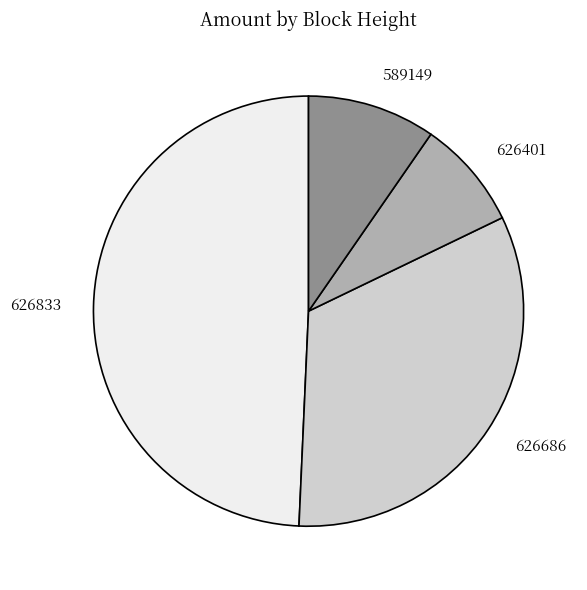

Combined, do 626686 and 589149 account for over 50%?

No